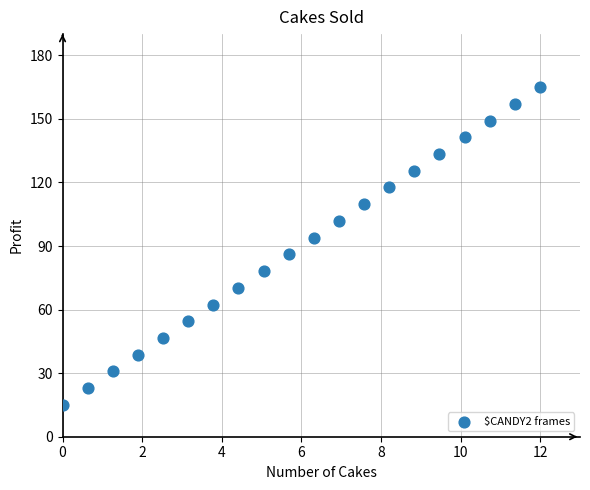

What is the range of Y values (max minus min)?

150.0